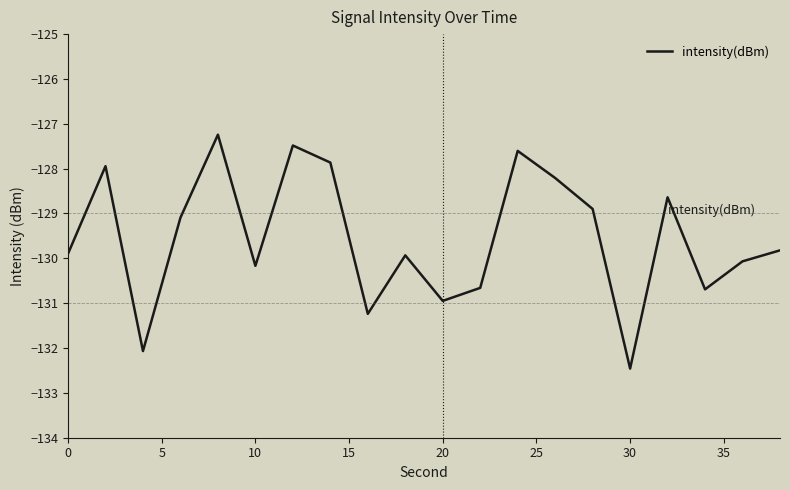

What is the difference between the maximum and minimum values?

5.2